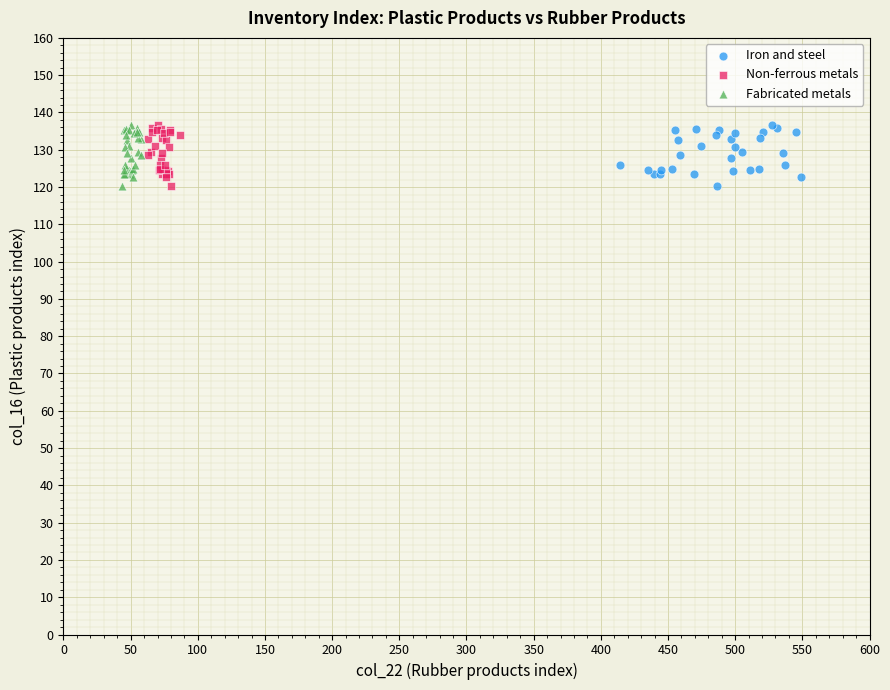

What are all the series names shown in the legend?

Iron and steel, Non-ferrous metals, Fabricated metals